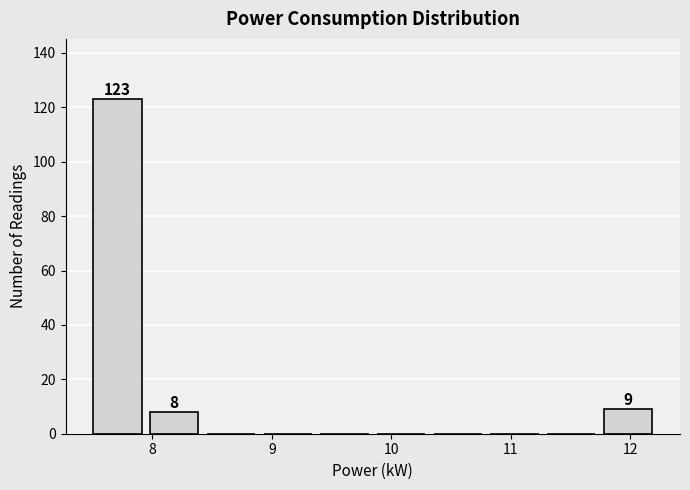

Over which range of the x-axis is the bar tallest?

7.5 to 7.9